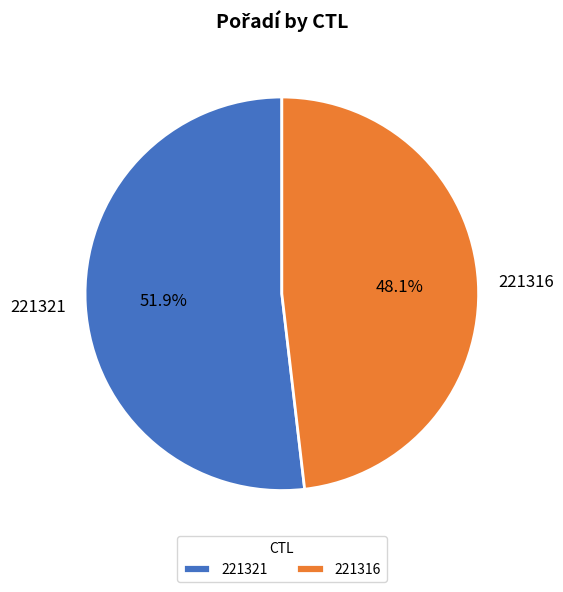

Which category has the smallest portion of the pie?

221316